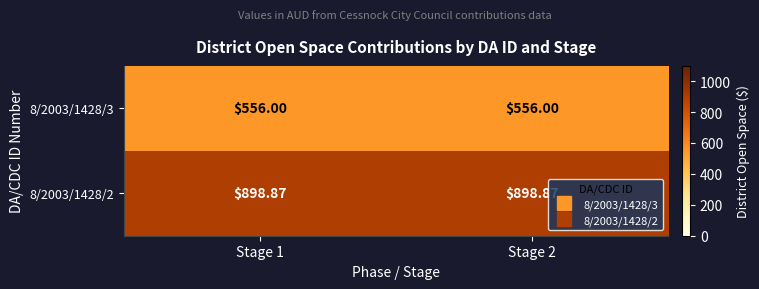

Count the number of categories in the chart.

2